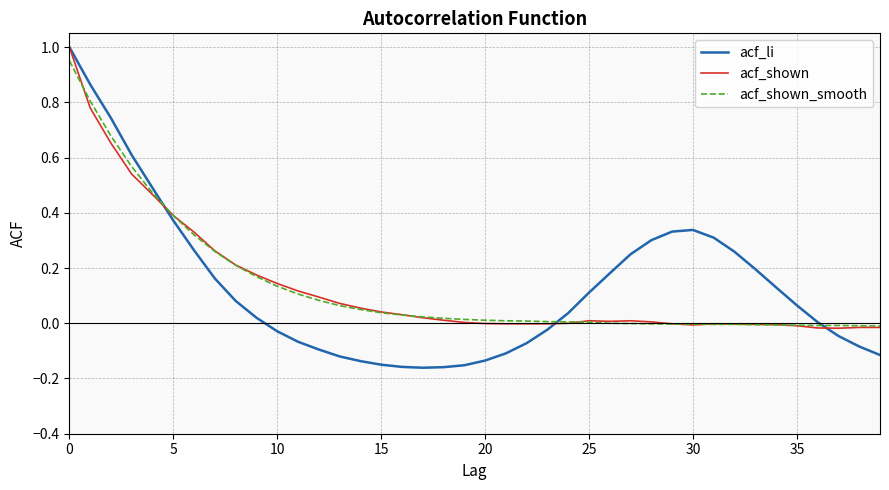

Which series has the largest range (max minus min)?

acf_li